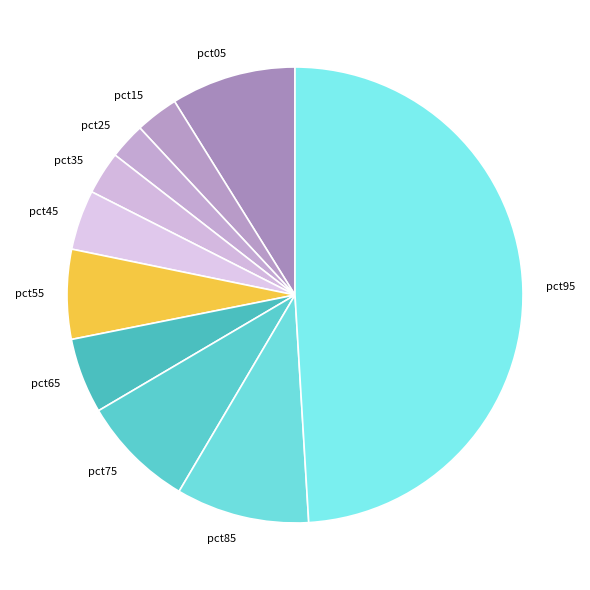

How many slices are in this pie chart?

10